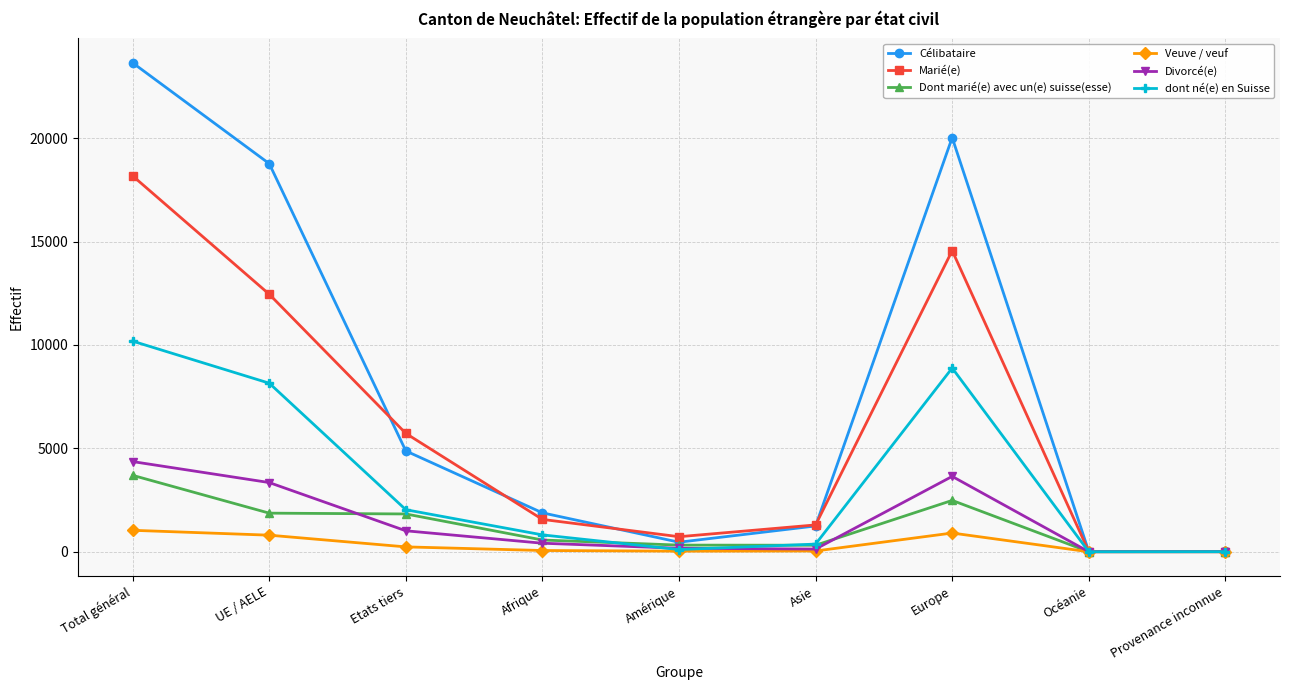

What is the greatest value displayed?

23638